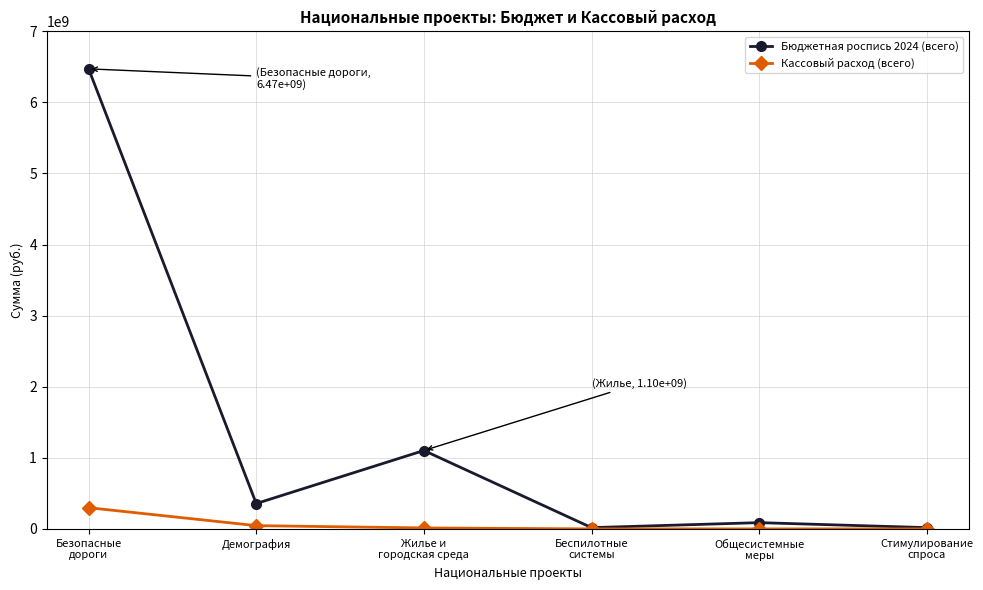

What is the greatest value displayed?

6472005381.4